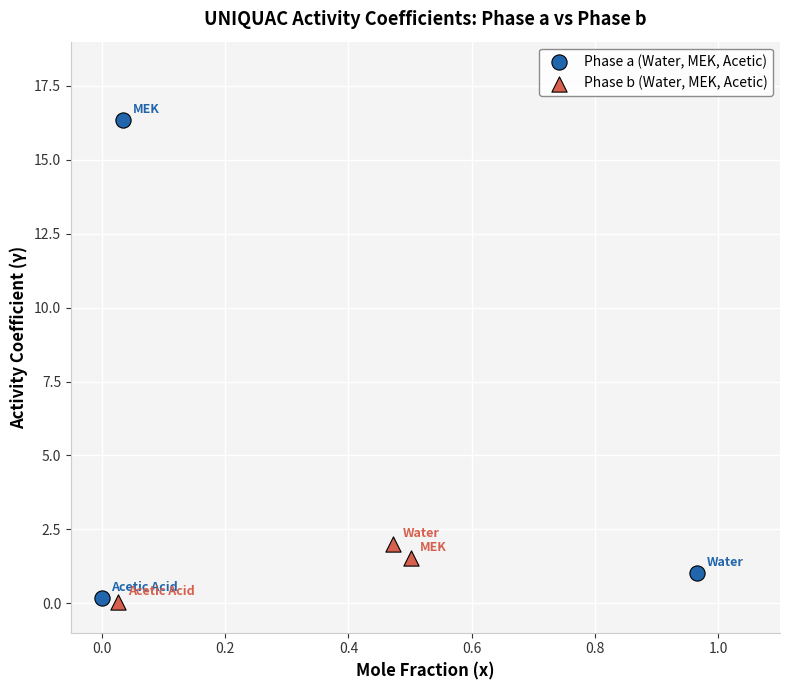

Which series reaches the maximum Y coordinate?

Phase a (Water, MEK, Acetic)